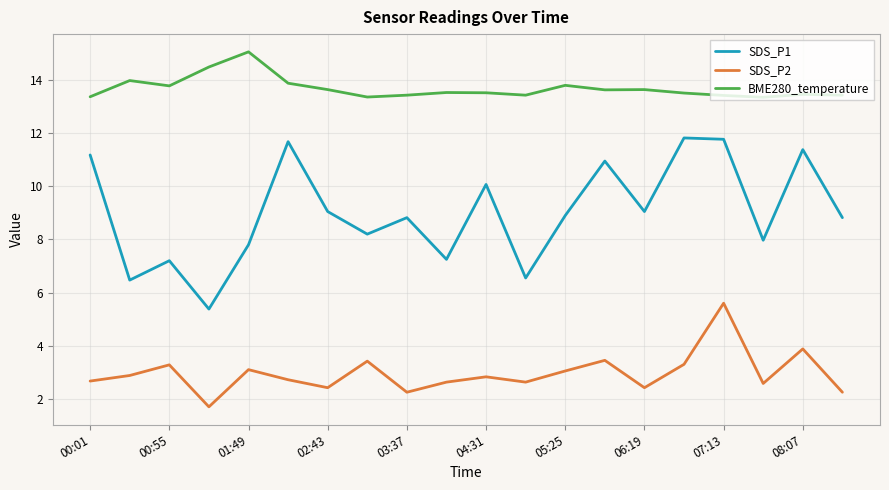

Rank the series by their maximum value, from highest to lowest.

BME280_temperature, SDS_P1, SDS_P2